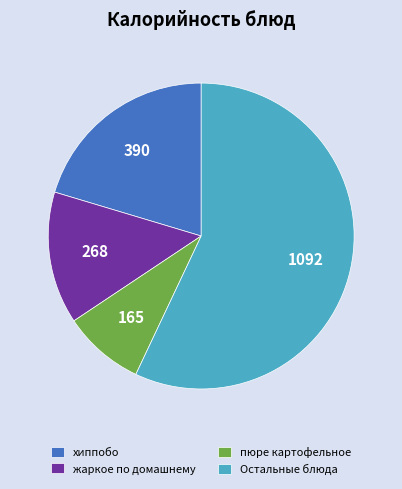

Rank the categories by value from lowest to highest.

пюре картофельное, жаркое по домашнему, хиппобо, Остальные блюда